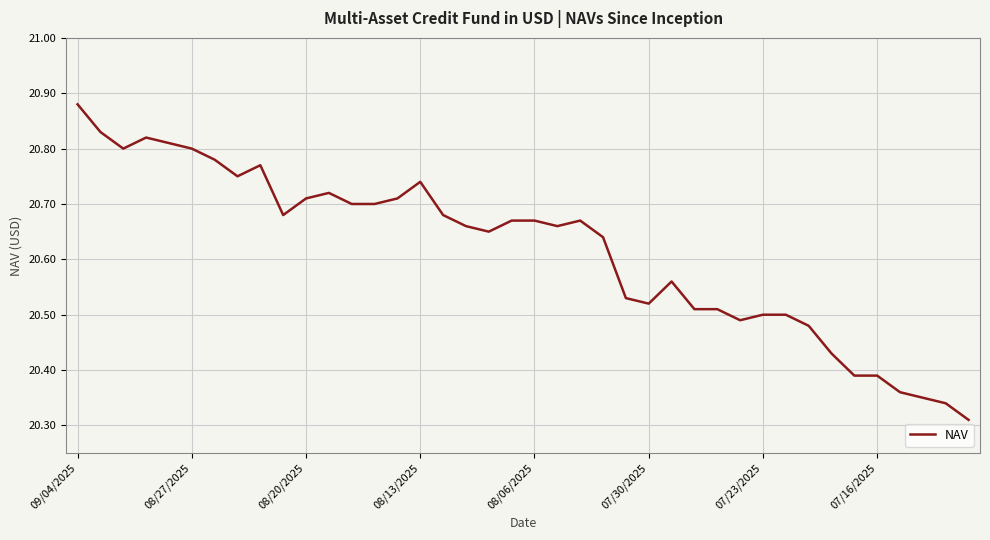

Does the chart display data point markers on the line(s)?

No